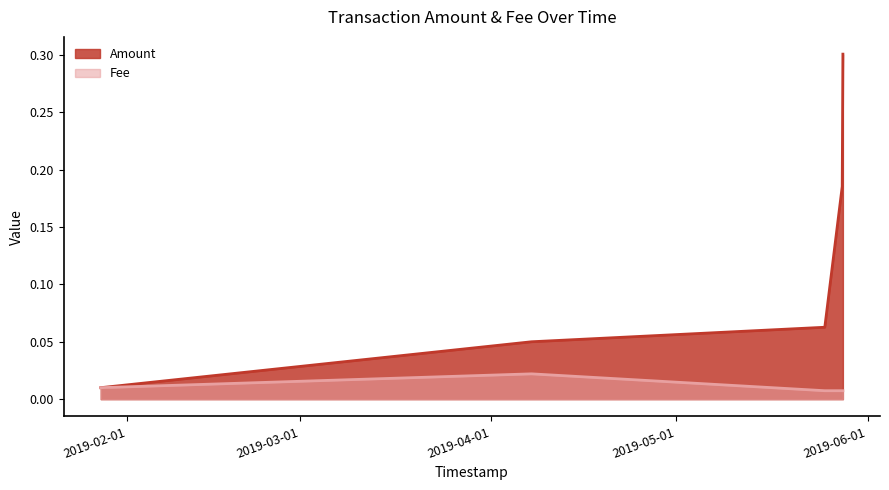

Between 2019-01-27 17:58:49 and 2019-04-07 12:47:01, which is larger?

2019-04-07 12:47:01